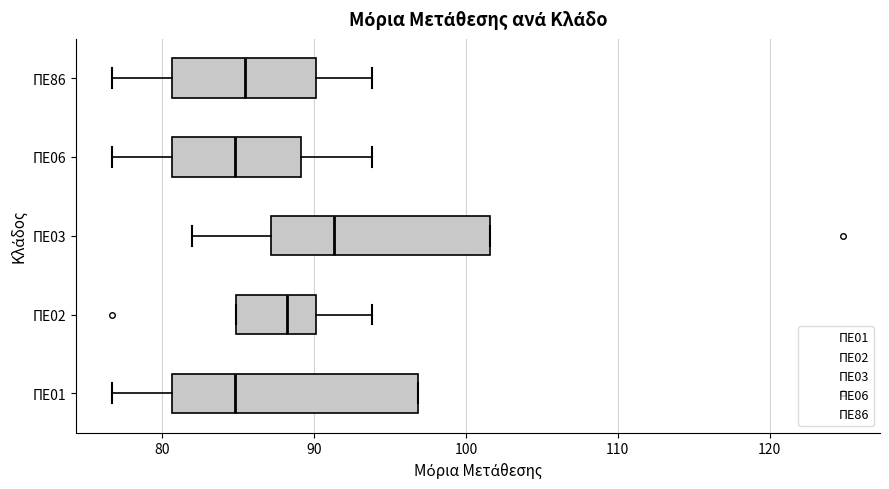

Reading bottom to top, transcribe this box plot: for each box, give where its median line is, the range the box spans, and where its two whiskers end, as read against the x-axis. The values are not printed on the chart, so give them approximately, as read against the axis.

ΠΕ01: median 85, box 81 to 97, whiskers 77 to 97
ΠΕ02: median 88, box 85 to 90, whiskers 85 to 94
ΠΕ03: median 91, box 87 to 102, whiskers 82 to 102
ΠΕ06: median 85, box 81 to 89, whiskers 77 to 94
ΠΕ86: median 85, box 81 to 90, whiskers 77 to 94